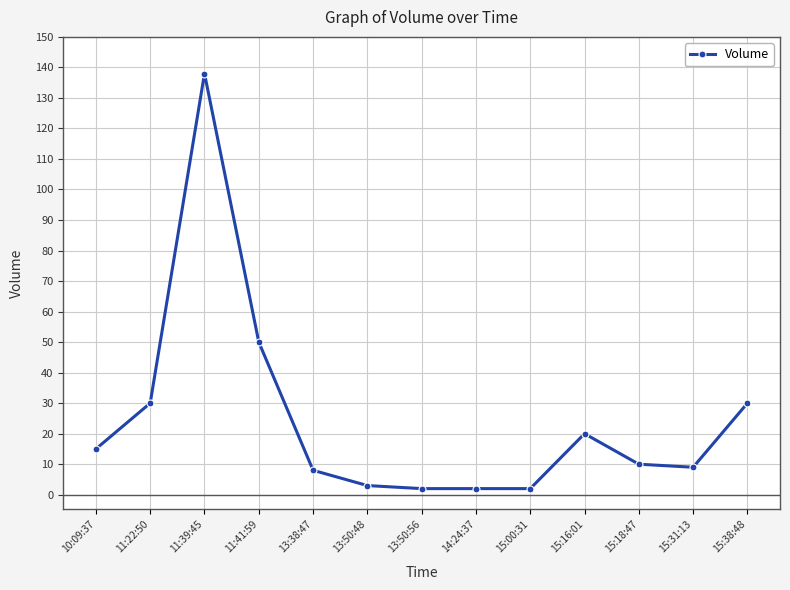

What is the greatest value displayed?

138